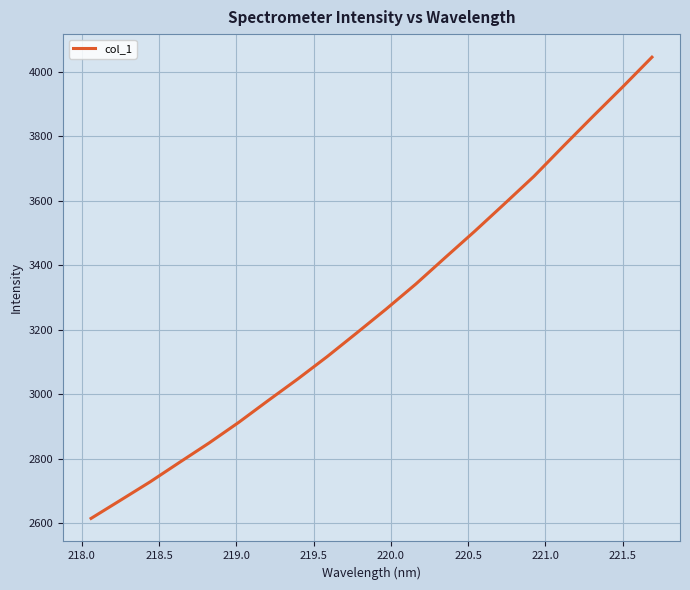

What is the greatest value displayed?

4044.6